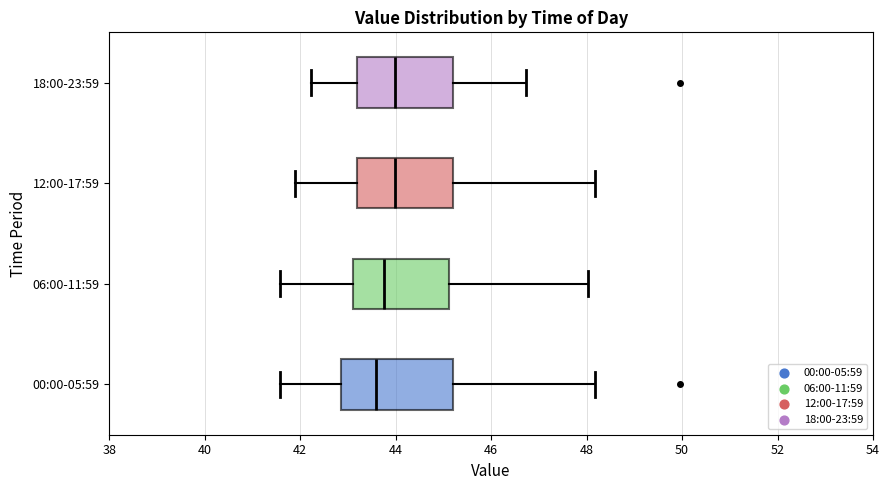

Reading bottom to top, read every box against the x-axis: the position of its median line, the range the box covers, and the ends of its whiskers. The values are not printed on the chart, so give them approximately, as read against the axis.

00:00-05:59: median 43.6, box 42.8 to 45.2, whiskers 41.6 to 48.2
06:00-11:59: median 43.8, box 43.2 to 45.2, whiskers 41.6 to 48.0
12:00-17:59: median 44.0, box 43.2 to 45.2, whiskers 41.8 to 48.2
18:00-23:59: median 44.0, box 43.2 to 45.2, whiskers 42.2 to 46.8